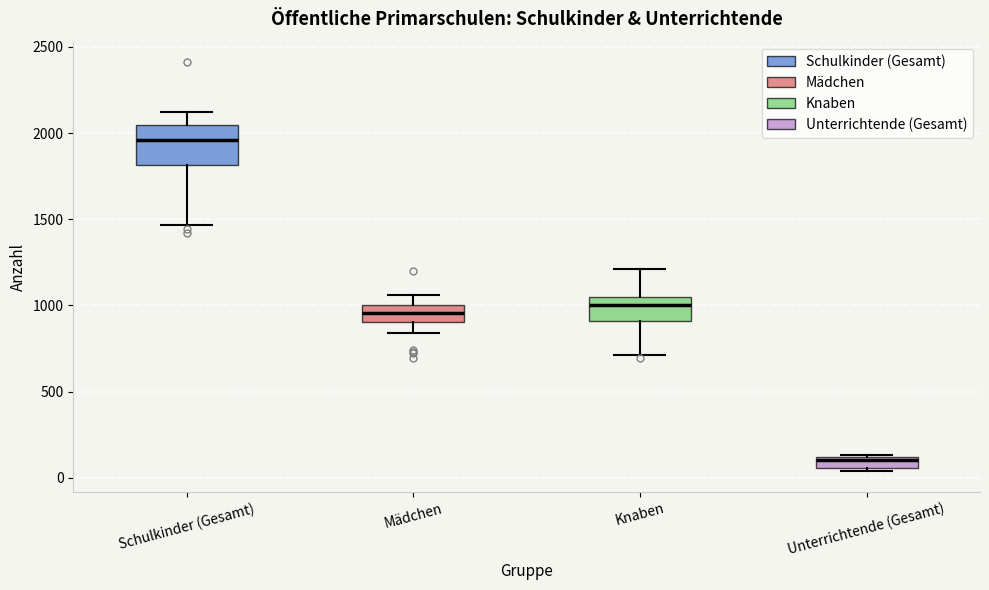

Where does the lower whisker of the box for Schulkinder (Gesamt) end on the y-axis? The values are not printed on the chart, so give them approximately, as read against the axis.

1450